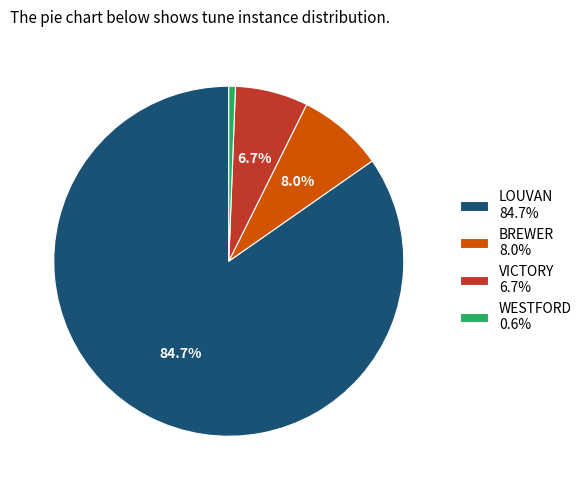

To the nearest percent, what is the combined percentage of LOUVAN and VICTORY?

91%